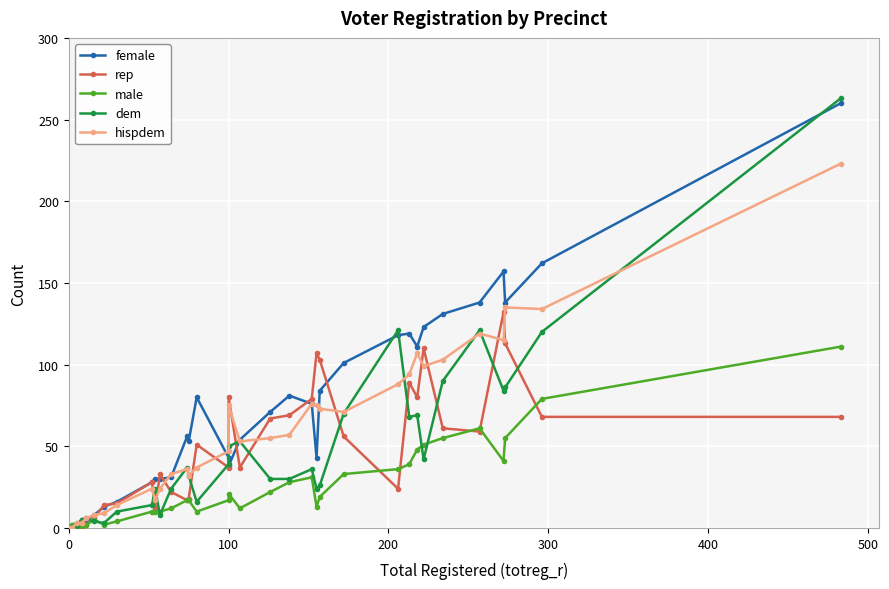

What is the difference between the second highest and second lowest values in the dem series?

121